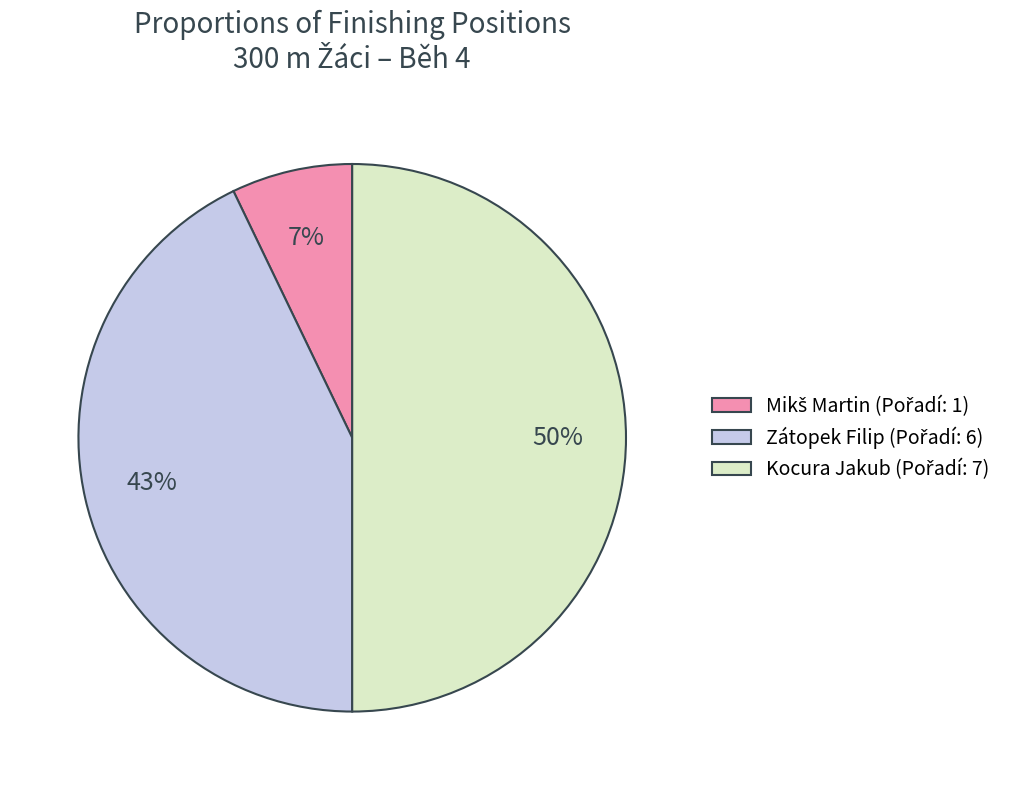

To the nearest percent, what is the average slice percentage?

33%